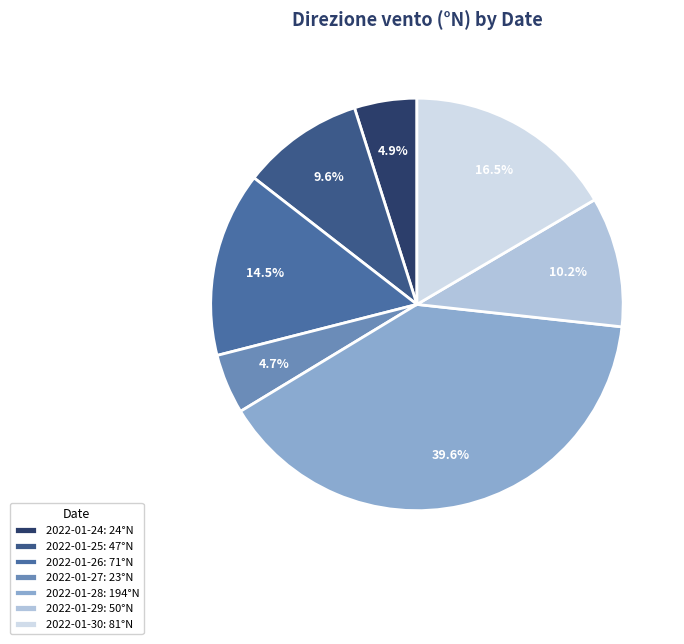

What is the change in value from 2022-01-25 to 2022-01-27?

-24